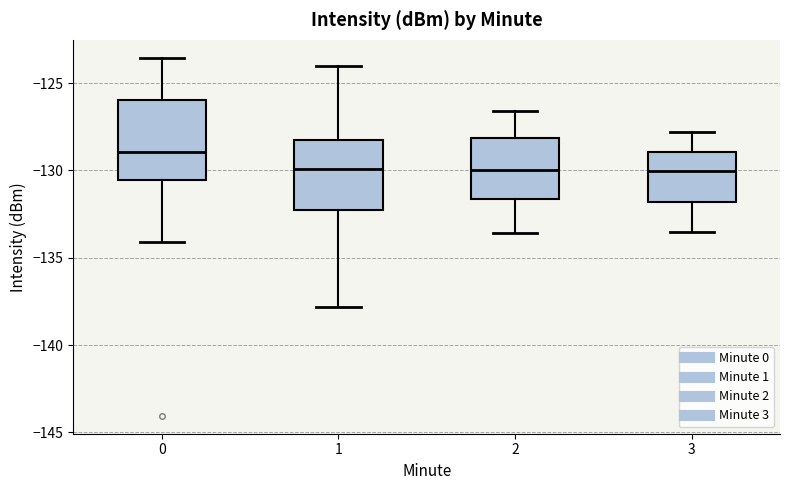

Which box is the tallest, from its lower edge to its upper edge?

0